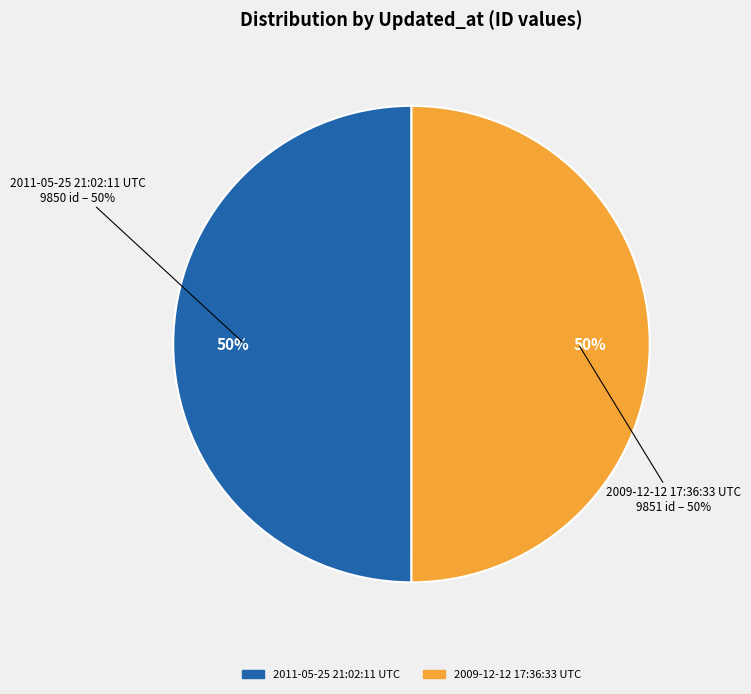

Which slice represents more than half of the pie?

2009-12-12 17:36:33 UTC